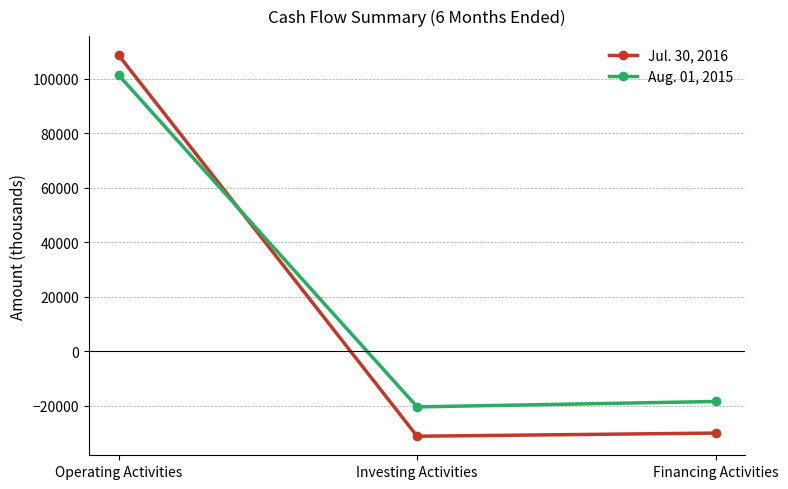

What is the spread (max minus min) of values at Investing Activities?

10762